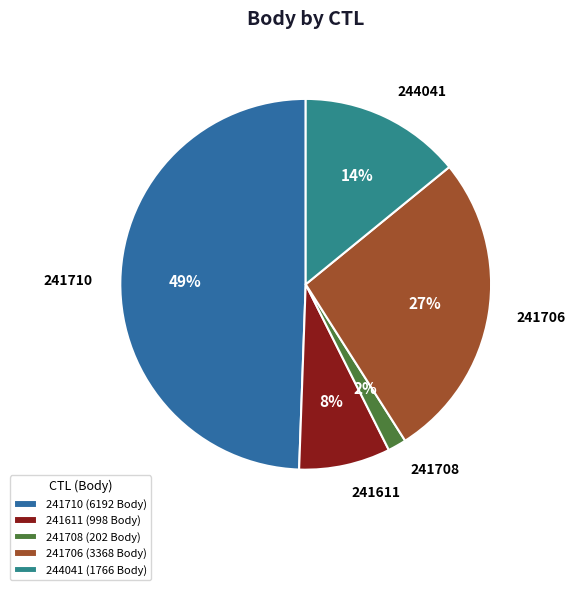

To the nearest percent, what is the difference between the 241706 and 244041 slice percentages?

13%